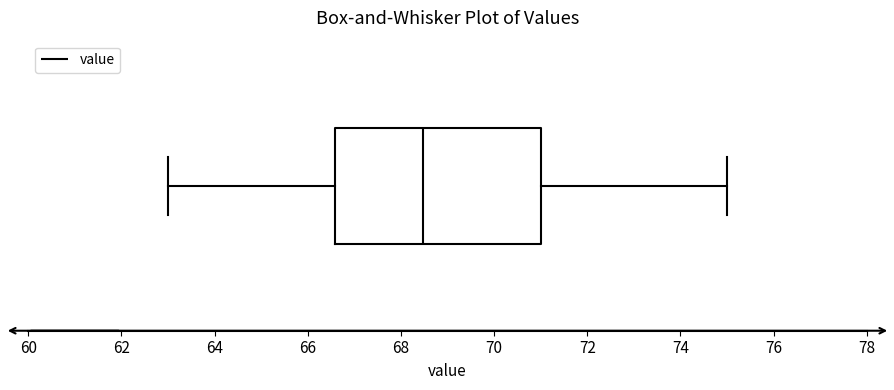

Read this box plot against the x-axis: the position of the median line, the range covered by the box, and the ends of both whiskers. The values are not printed on the chart, so give them approximately, as read against the axis.

median 68.4, box 66.6 to 71.0, whiskers 63.0 to 75.0